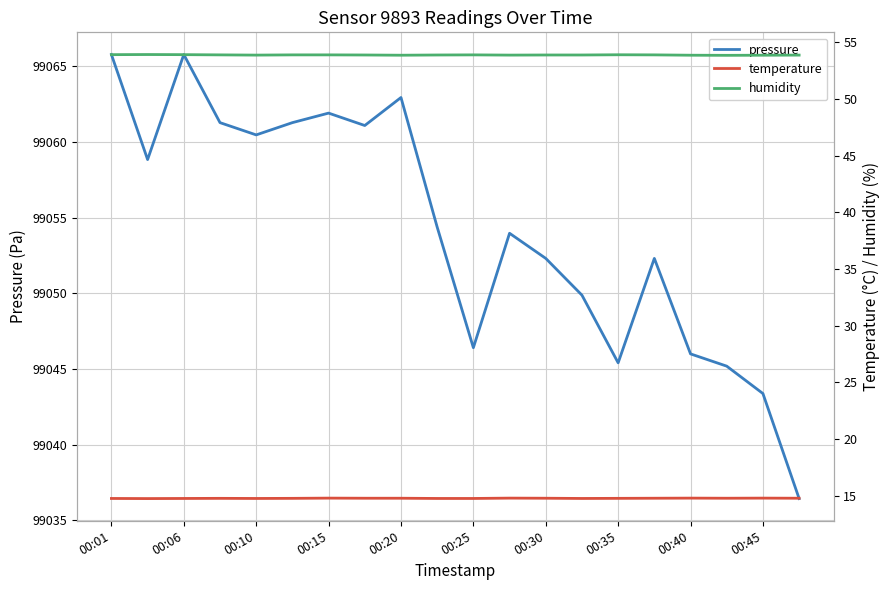

Reading left to right, what are all the values shown in this chart?

pressure: 99065.8	99058.8	99065.8	99061.3	99060.5	99061.3	99061.9	99061.1	99062.9	99054.4	99046.4	99054.0	99052.3	99049.9	99045.4	99052.3	99046.0	99045.2	99043.4	99036.4
temperature: 14.8	14.8	14.8	14.8	14.8	14.8	14.8	14.8	14.8	14.8	14.8	14.8	14.8	14.8	14.8	14.8	14.8	14.8	14.8	14.8
humidity: 53.9	53.9	53.9	53.9	53.9	53.9	53.9	53.9	53.8	53.9	53.9	53.9	53.9	53.9	53.9	53.9	53.8	53.8	53.8	53.9